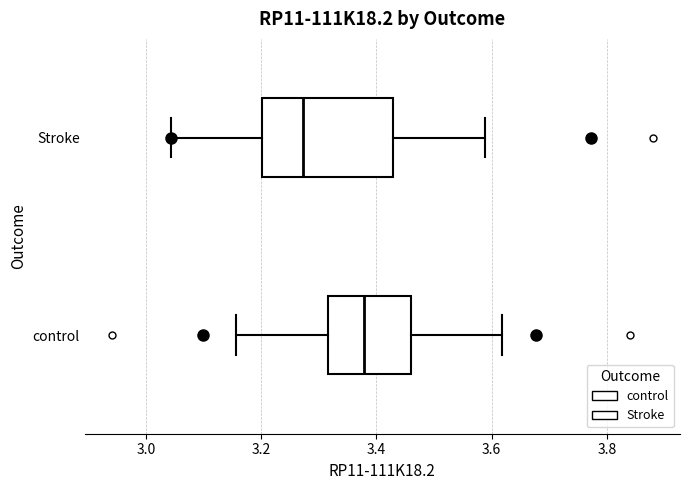

Where does the right whisker of the box for Stroke end on the x-axis? The values are not printed on the chart, so give them approximately, as read against the axis.

3.58